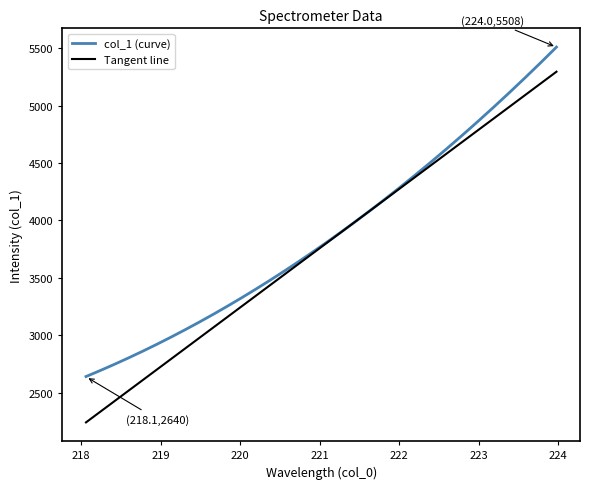

List the series in order of their peak value, highest first.

col_1 (curve), Tangent line